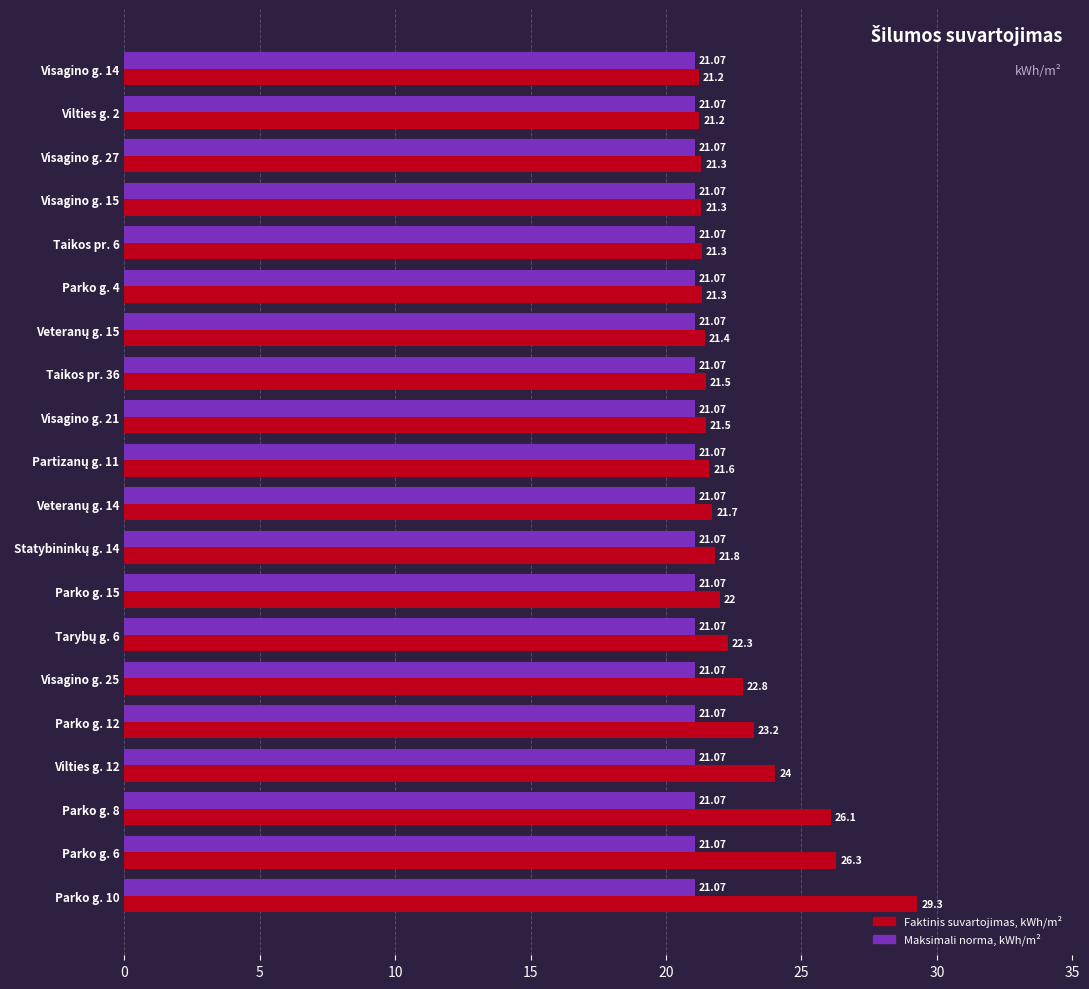

Which series has the largest range (max minus min)?

Faktinis suvartojimas, kWh/m²